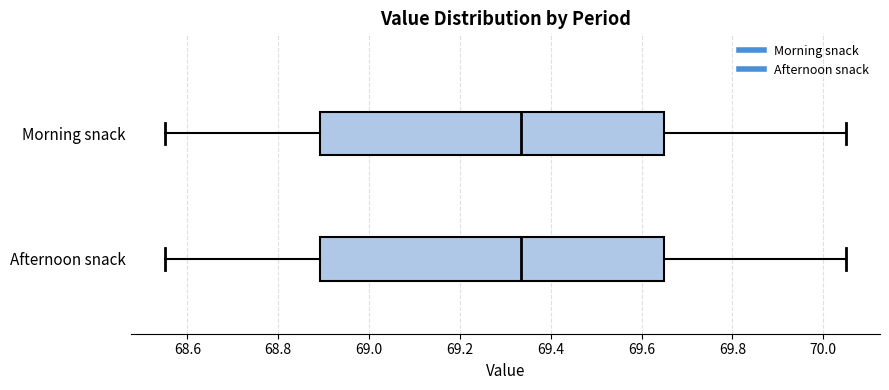

Reading bottom to top, transcribe this box plot: for each box, give where its median line is, the range the box spans, and where its two whiskers end, as read against the x-axis. The values are not printed on the chart, so give them approximately, as read against the axis.

Afternoon snack: median 69.34, box 68.90 to 69.66, whiskers 68.56 to 70.06
Morning snack: median 69.34, box 68.90 to 69.66, whiskers 68.56 to 70.06